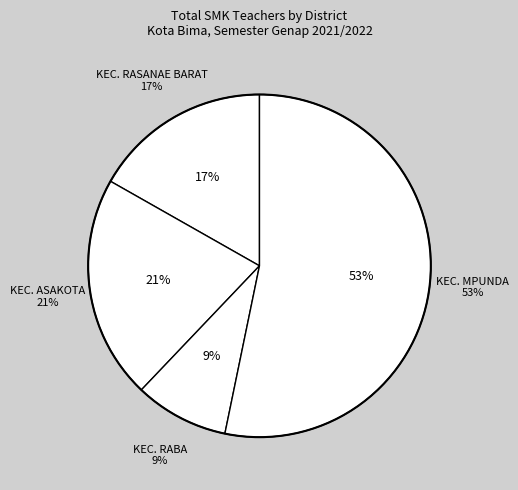

To the nearest percent, what portion does KEC. RASANAE BARAT represent?

17%